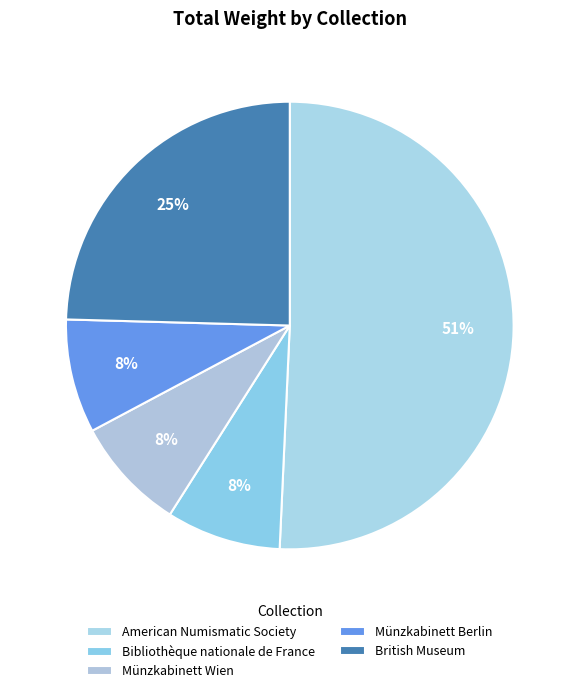

How many slices are in this pie chart?

5